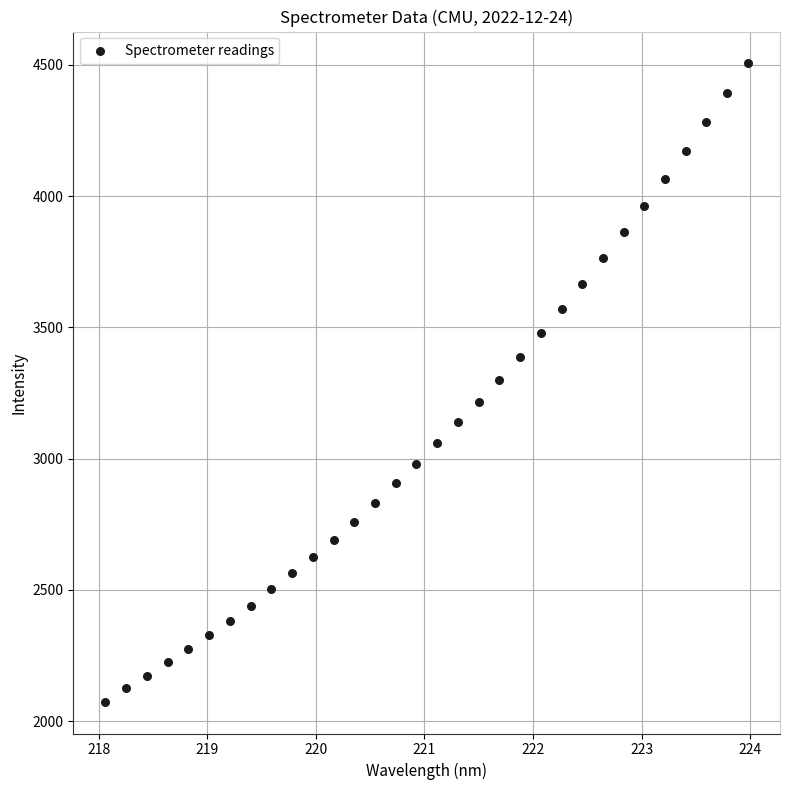

What is the range of X values (max minus min)?

5.9